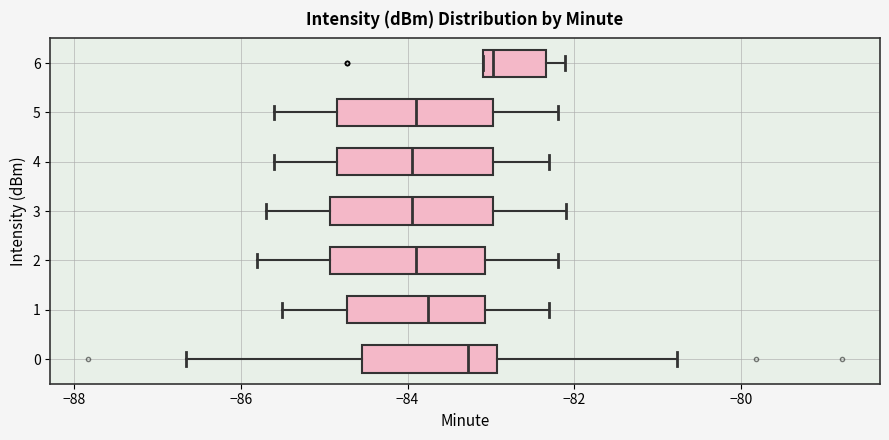

Reading bottom to top, transcribe this box plot: for each box, give where its median line is, the range the box spans, and where its two whiskers end, as read against the x-axis. The values are not printed on the chart, so give them approximately, as read against the axis.

0: median -83.2, box -84.6 to -83.0, whiskers -86.6 to -80.8
1: median -83.8, box -84.8 to -83.0, whiskers -85.4 to -82.2
2: median -83.8, box -85.0 to -83.0, whiskers -85.8 to -82.2
3: median -84.0, box -85.0 to -83.0, whiskers -85.6 to -82.0
4: median -84.0, box -84.8 to -83.0, whiskers -85.6 to -82.2
5: median -83.8, box -84.8 to -83.0, whiskers -85.6 to -82.2
6: median -83.0 (just right of the box's left edge), box -83.0 to -82.4, whiskers -83.0 to -82.2